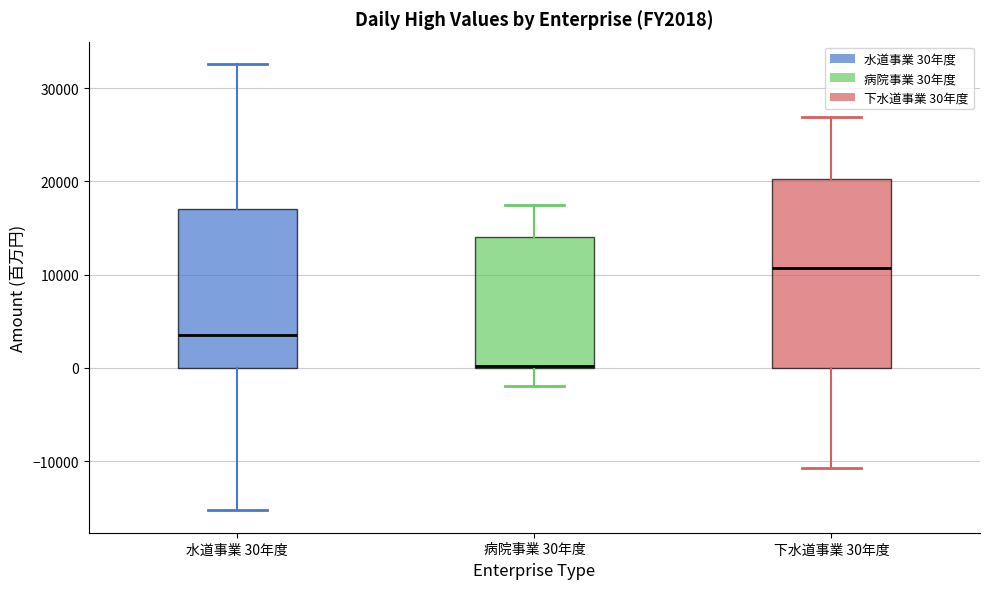

Comparing the boxes themselves (not the whiskers), which one is the tallest?

下水道事業 30年度